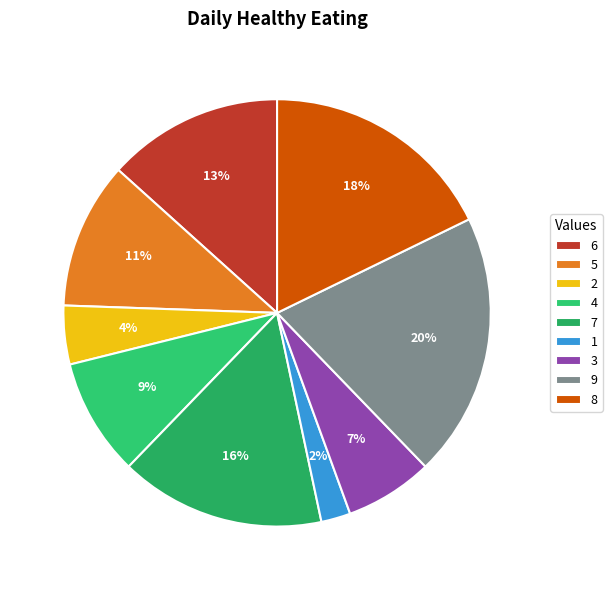

To the nearest percent, what is the difference between the 9 and 6 slice percentages?

7%